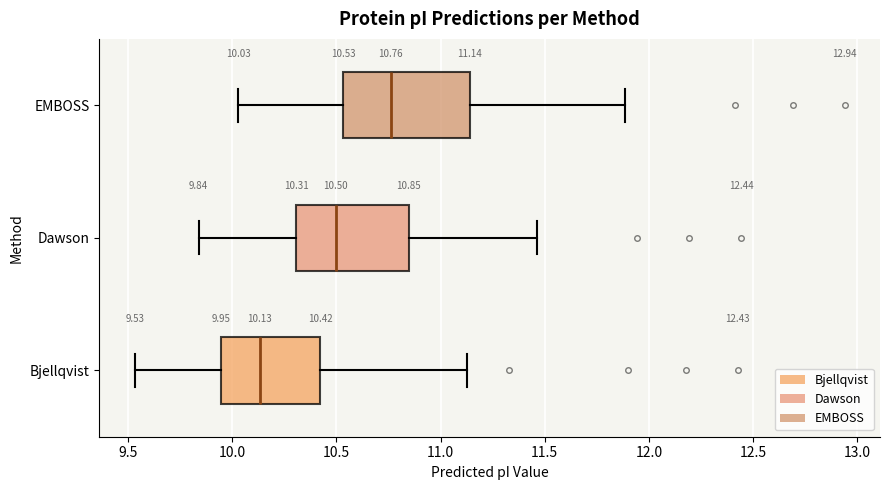

Which box's median line is the furthest to the right?

EMBOSS